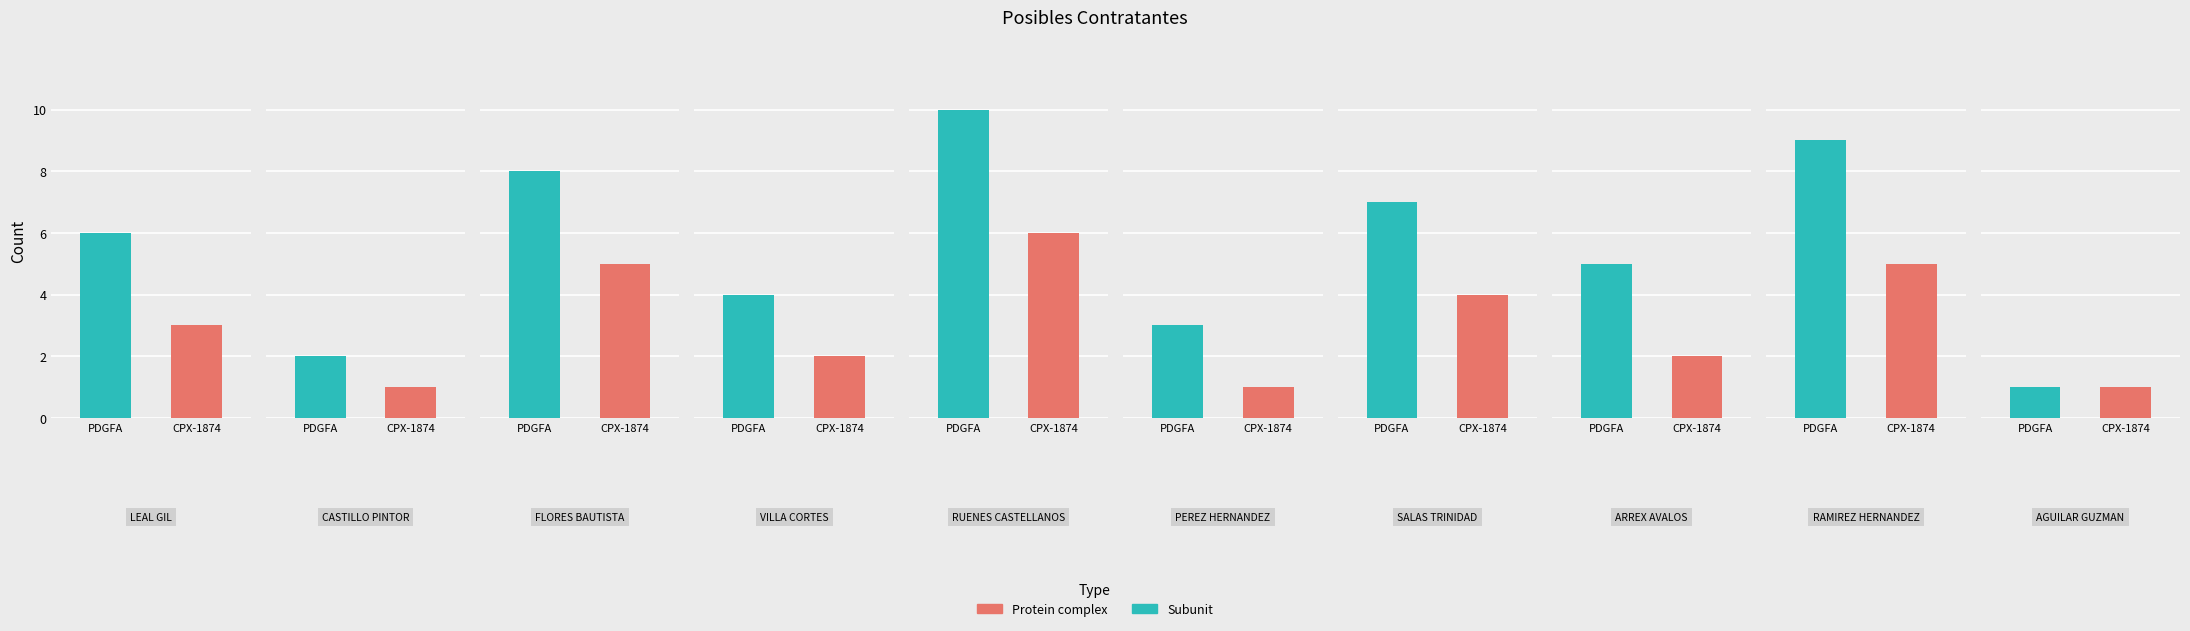

At which label does Protein complex first exceed 3?

FLORES BAUTISTA